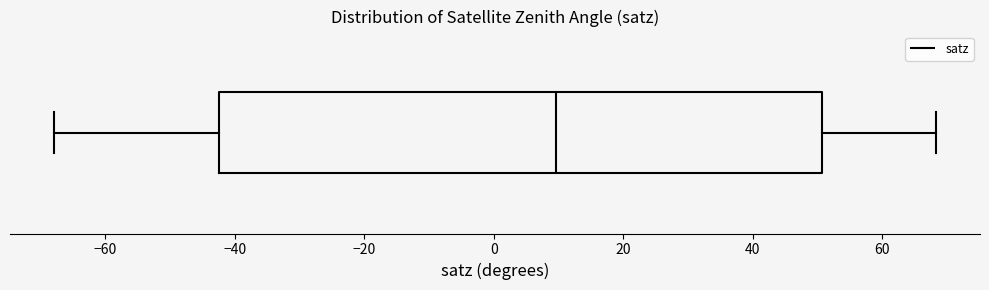

Read this box plot against the x-axis: the position of the median line, the range covered by the box, and the ends of both whiskers. The values are not printed on the chart, so give them approximately, as read against the axis.

median 10, box -42 to 50, whiskers -68 to 68